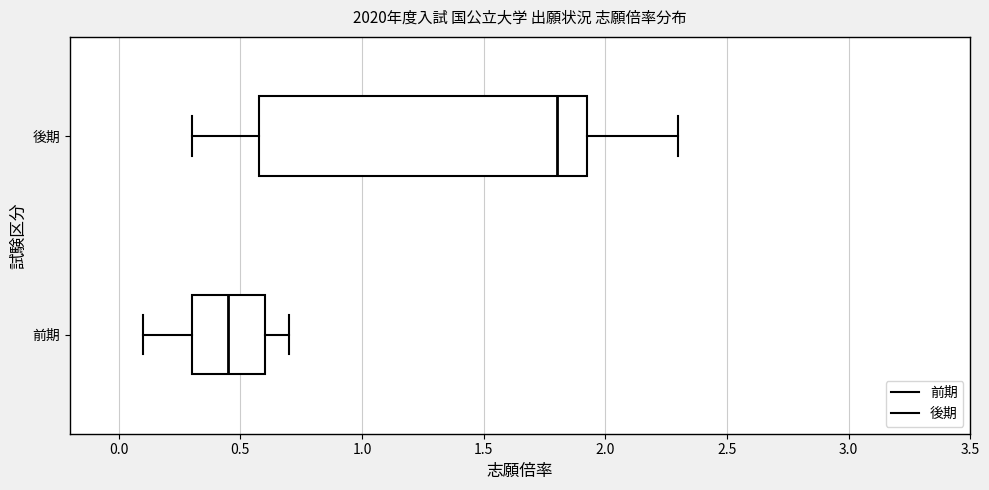

Which box's median line is the furthest to the left?

前期